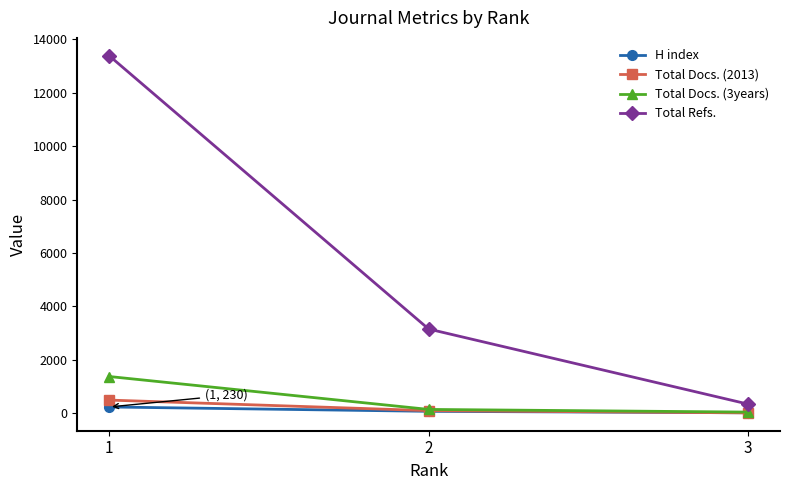

Is this an area chart (filled region under the line)?

No